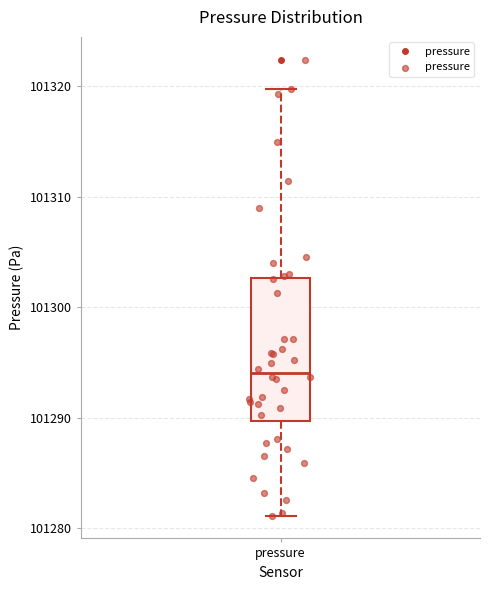

Transcribe this box plot: give where the median line is, the range the box spans, and where the two whiskers end, as read against the y-axis. The values are not printed on the chart, so give them approximately, as read against the axis.

median 101294, box 101290 to 101303, whiskers 101281 to 101320